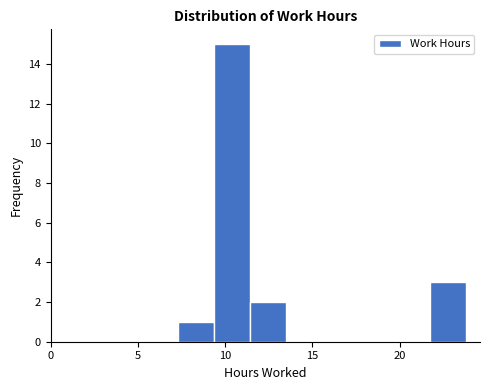

Reading left to right, transcribe this chart: for each bar, give the range it covers on the x-axis and its height. Neither the bar edges nor the heights are printed on the chart, so give them approximately, as read against the axes.

7.5 to 9.5: 1
9.5 to 11.5: 15
11.5 to 13.5: 2
13.5 to 15.5: 0
15.5 to 17.5: 0
17.5 to 19.5: 0
19.5 to 21.5: 0
21.5 to 24.0: 3